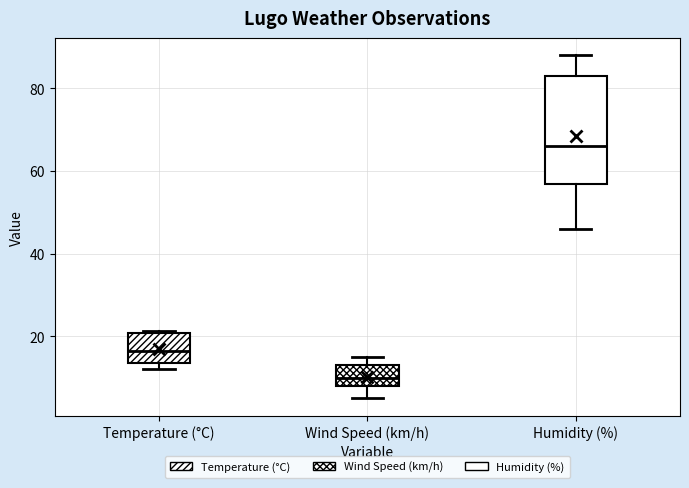

Which box has the lowest median line?

Wind Speed (km/h)